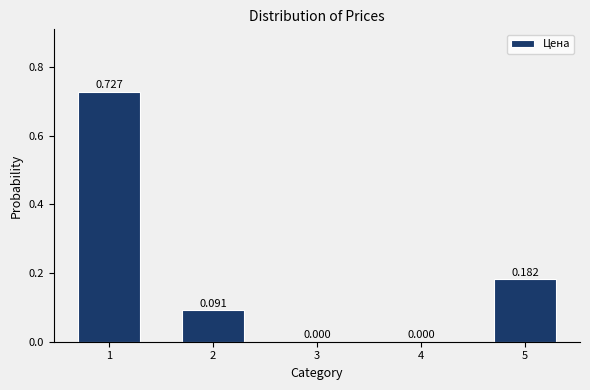

Count the number of categories in the chart.

5